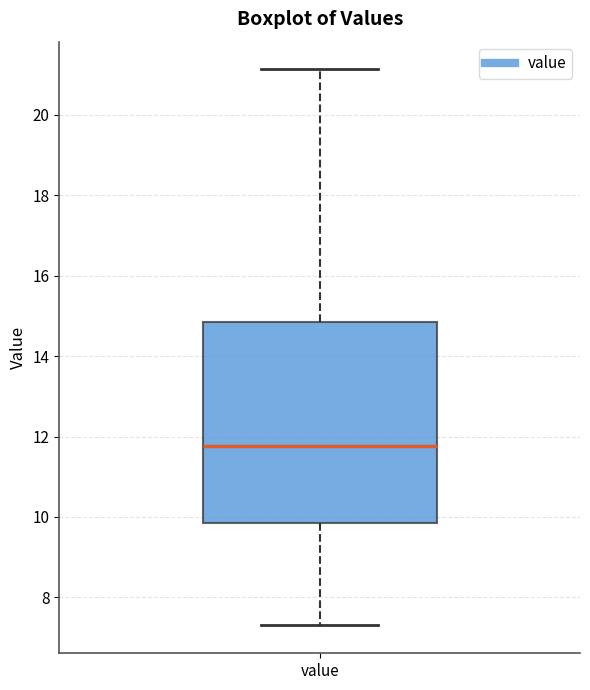

Transcribe this box plot: give where the median line is, the range the box spans, and where the two whiskers end, as read against the y-axis. The values are not printed on the chart, so give them approximately, as read against the axis.

median 11.8, box 9.8 to 14.8, whiskers 7.4 to 21.2